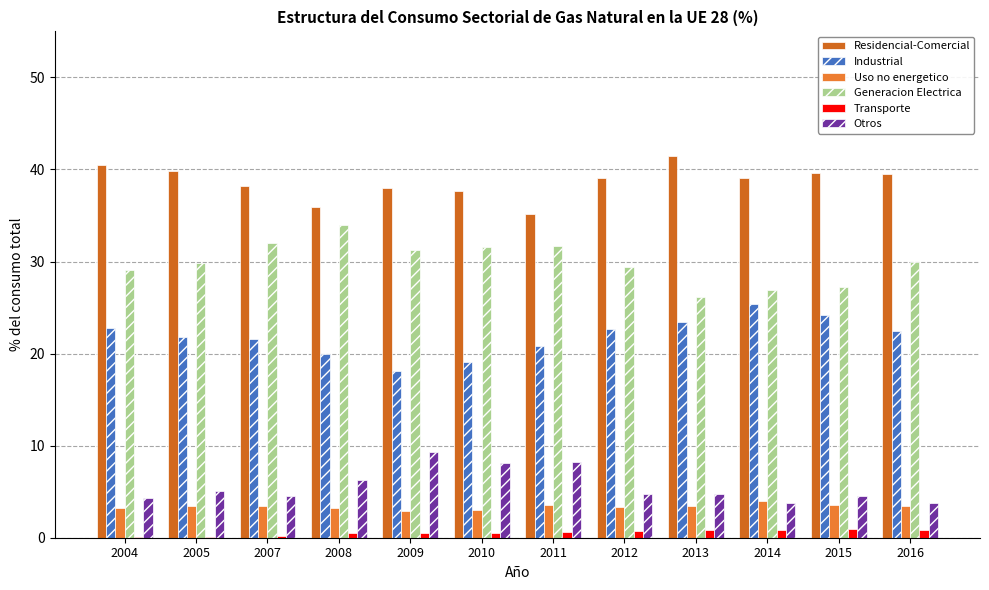

Where does the Generacion Electrica series first go above 29?

2004